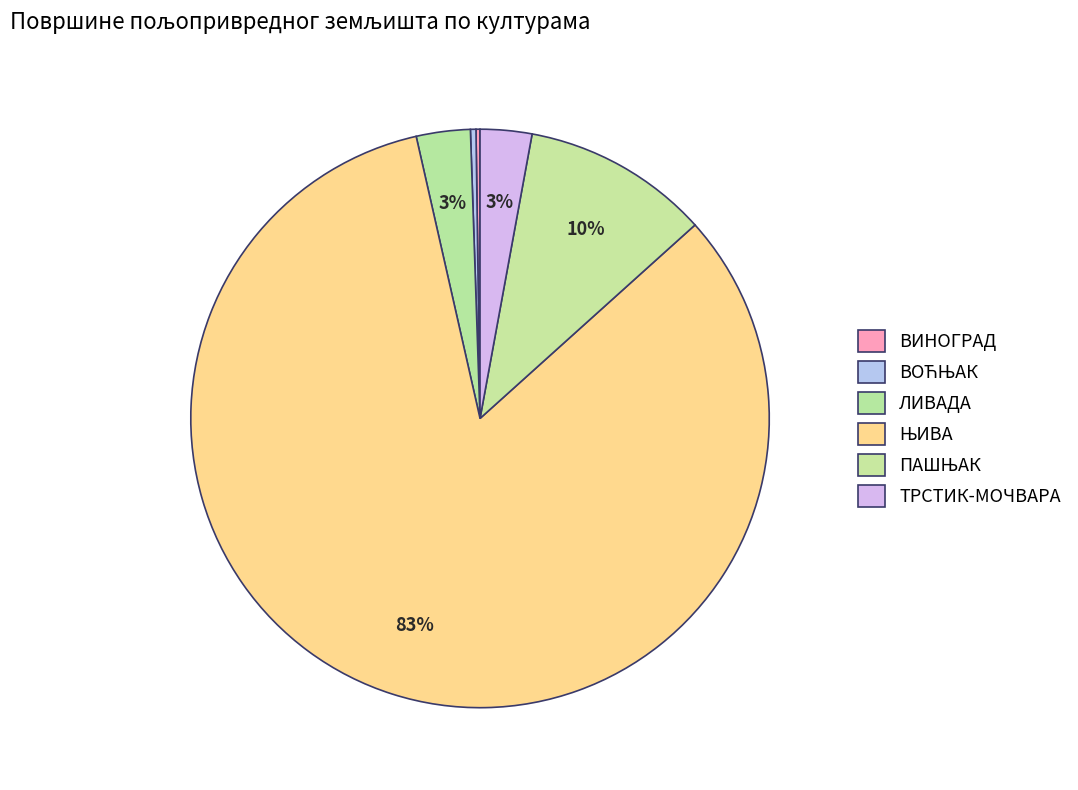

To the nearest percent, what is the difference between the ВИНОГРАД and ЊИВА slice percentages?

83%